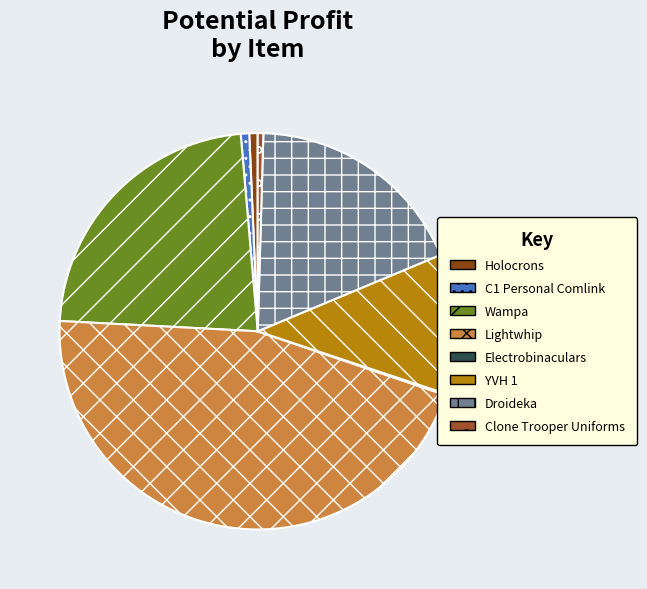

What percentage is the Lightwhip slice, to the nearest percent?

46%